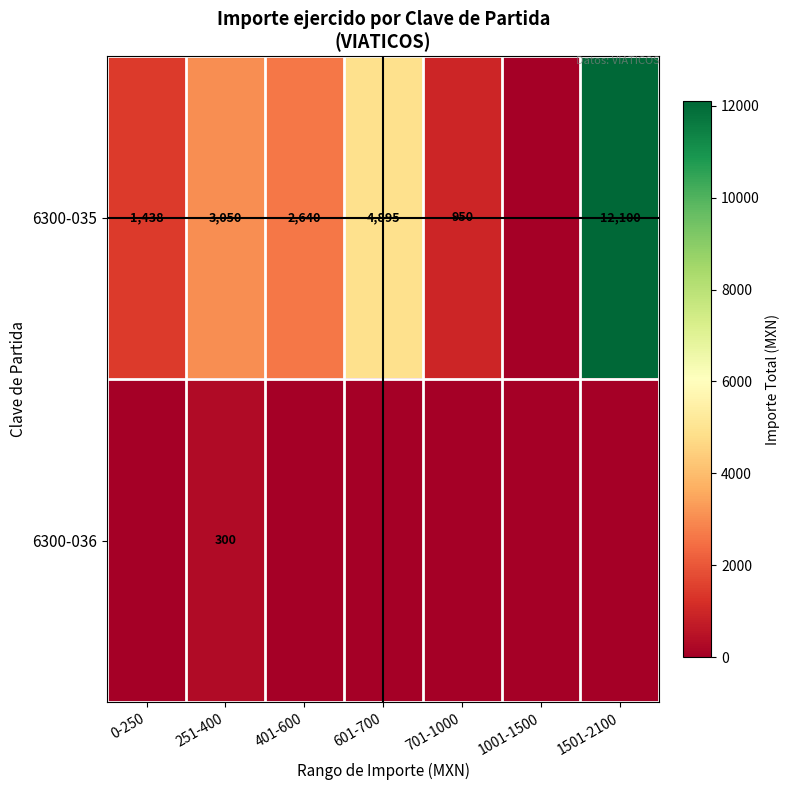

True or false: 6300-035 has a value of 4479 at 401-600.

False